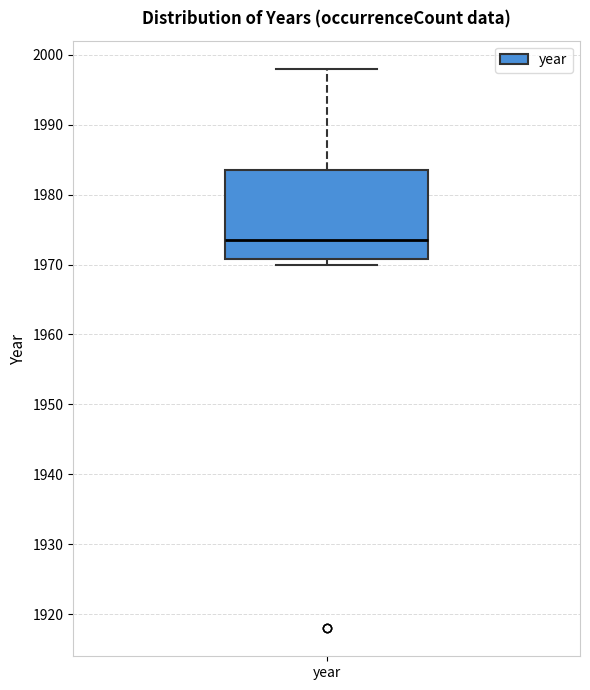

Transcribe this box plot: give where the median line is, the range the box spans, and where the two whiskers end, as read against the y-axis. The values are not printed on the chart, so give them approximately, as read against the axis.

median 1974, box 1971 to 1984, whiskers 1970 to 1998